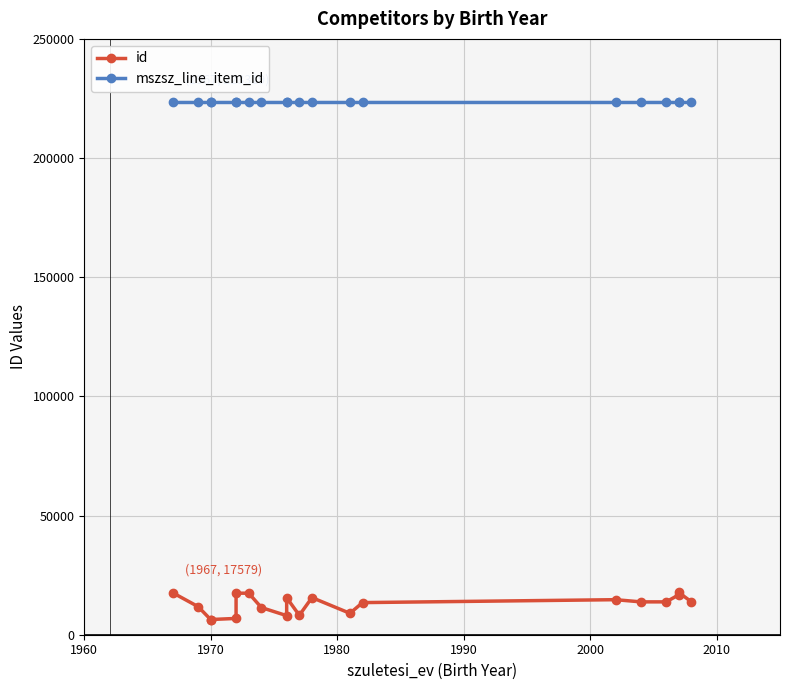

List the series in order of their peak value, lowest first.

id, mszsz_line_item_id